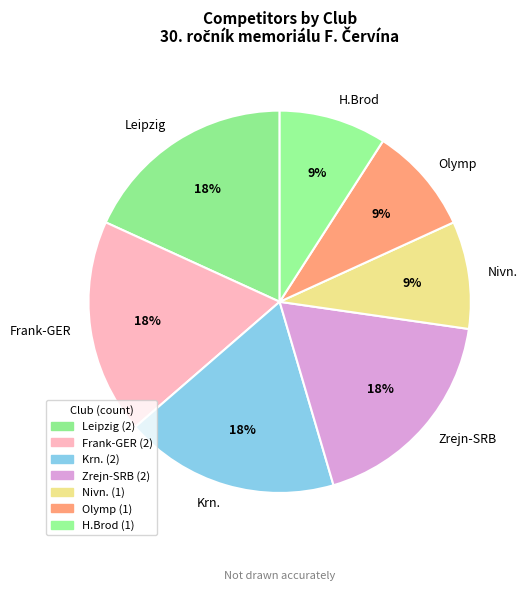

Combined, do Krn. and Olymp account for over 50%?

No